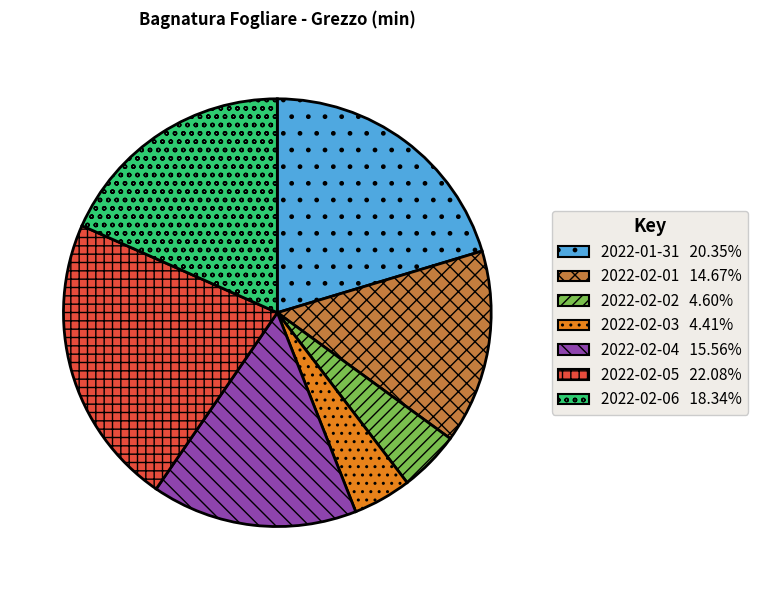

Is it true that 2022-02-05 is 34% of the pie?

False